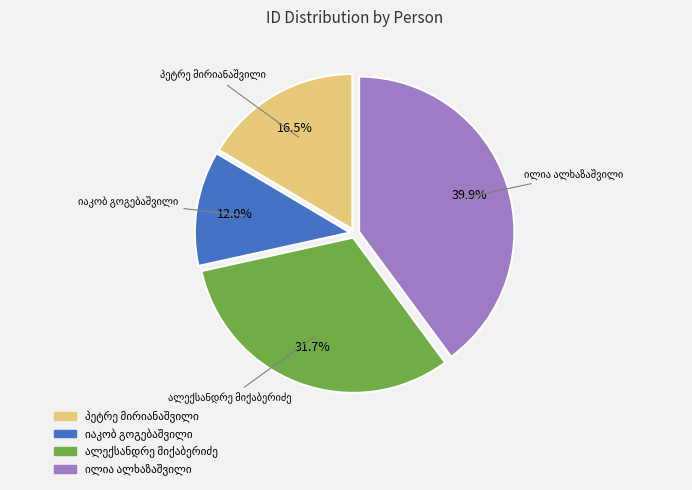

Is there a majority slice in this chart?

No